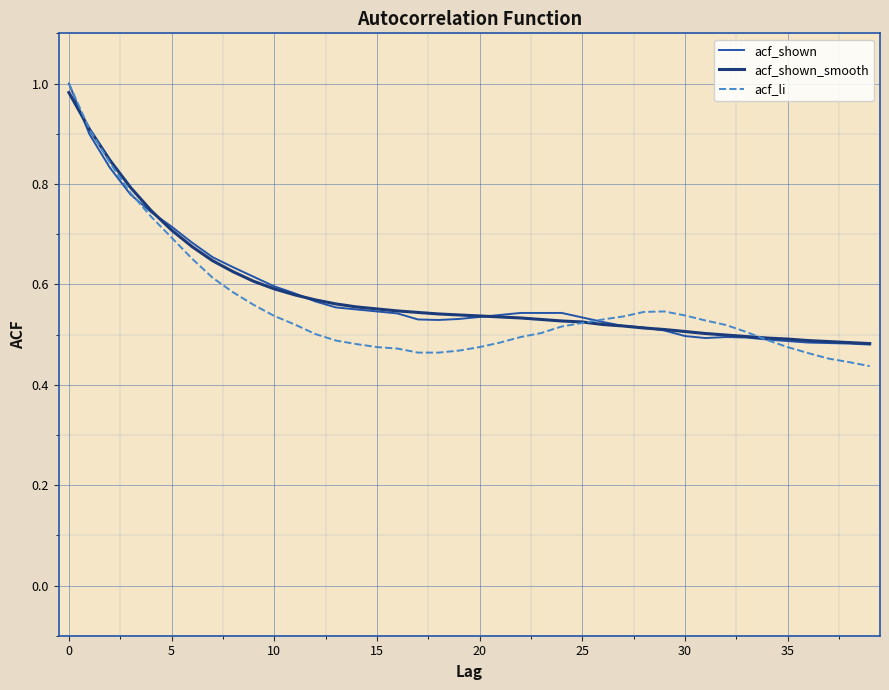

Which series has the largest range (max minus min)?

acf_li